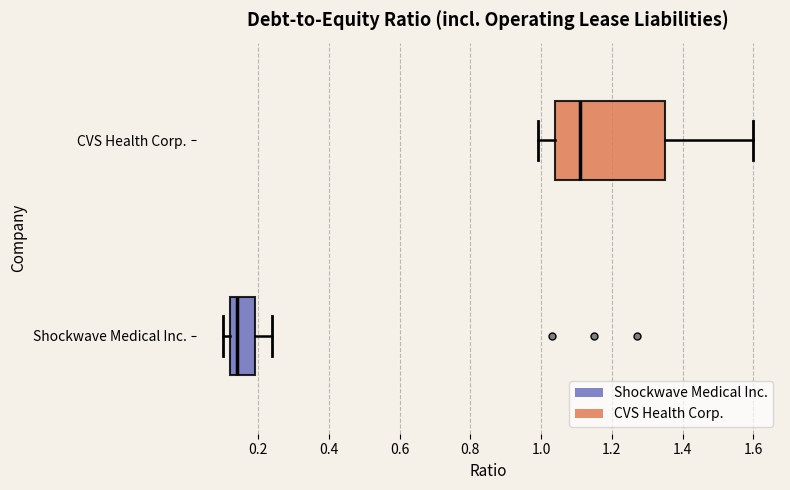

Which box's median line is the furthest to the right?

CVS Health Corp.